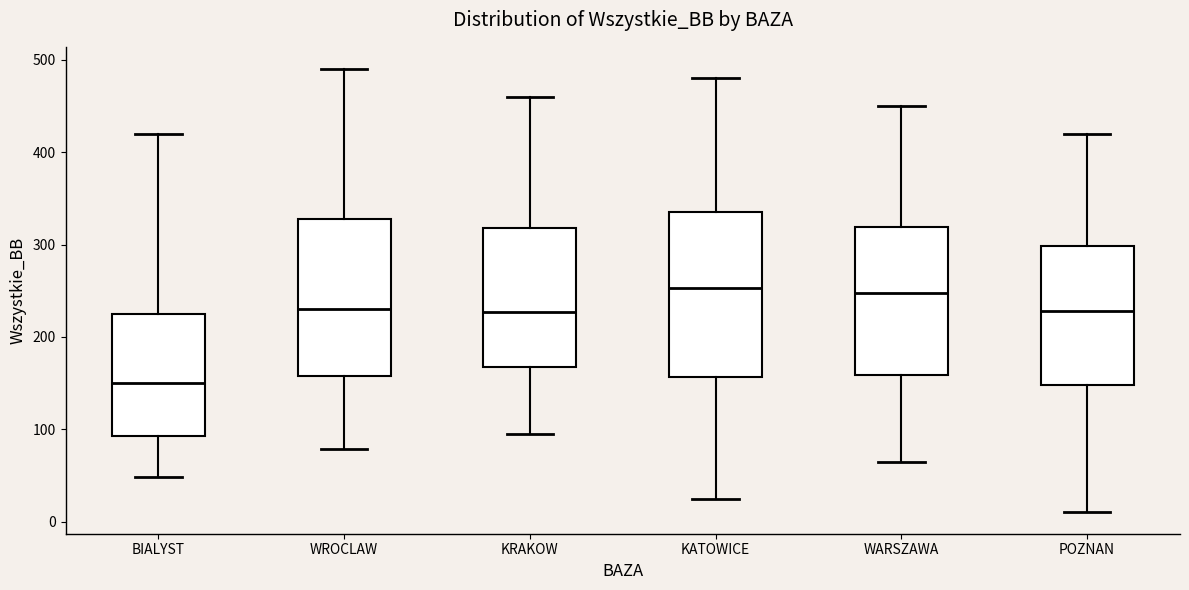

Reading left to right, read every box against the y-axis: the position of its median line, the range the box covers, and the ends of its whiskers. The values are not printed on the chart, so give them approximately, as read against the axis.

BIALYST: median 150, box 90 to 230, whiskers 50 to 420
WROCLAW: median 230, box 160 to 330, whiskers 80 to 490
KRAKOW: median 230, box 170 to 320, whiskers 100 to 460
KATOWICE: median 250, box 160 to 340, whiskers 30 to 480
WARSZAWA: median 250, box 160 to 320, whiskers 70 to 450
POZNAN: median 230, box 150 to 300, whiskers 10 to 420